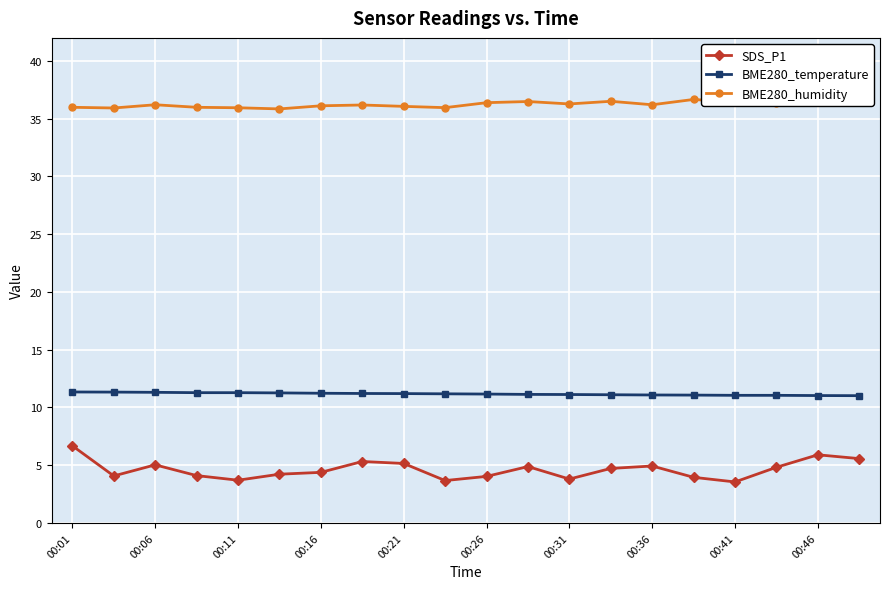

List the series in order of their peak value, highest first.

BME280_humidity, BME280_temperature, SDS_P1